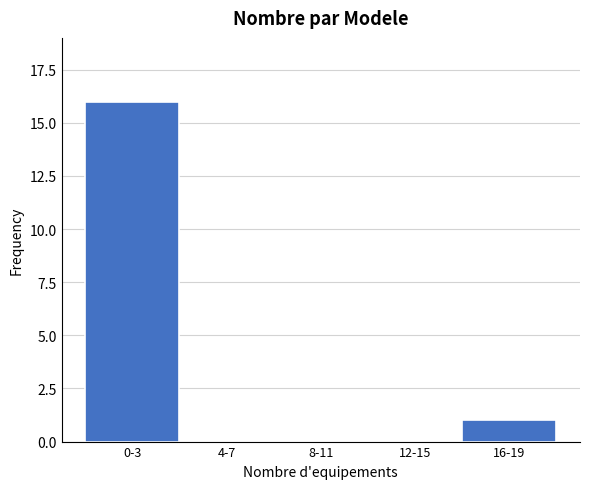

Reading right to left, what are all the values shown in this chart?

16-19=1	12-15=0	8-11=0	4-7=0	0-3=16